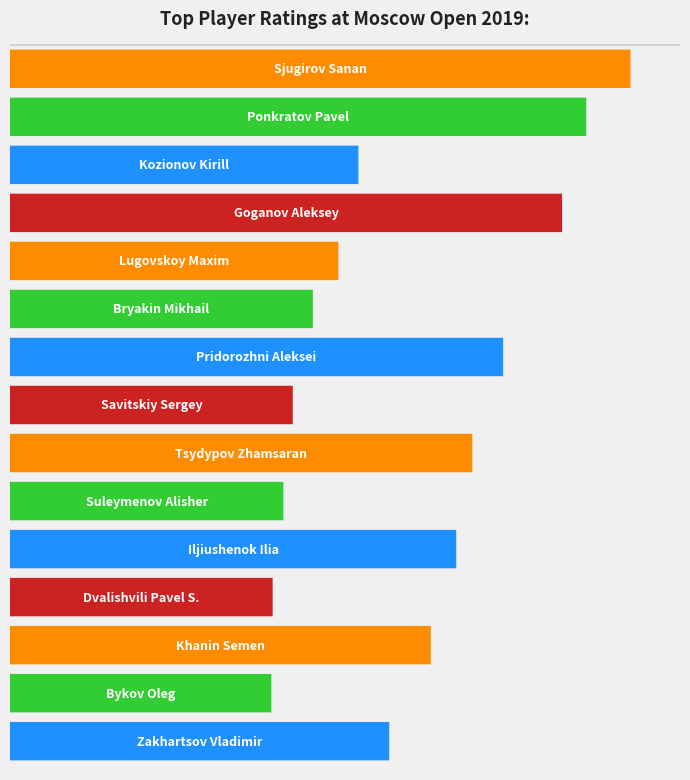

True or false: the data shows 3679 at Tsydypov Zhamsaran.

False